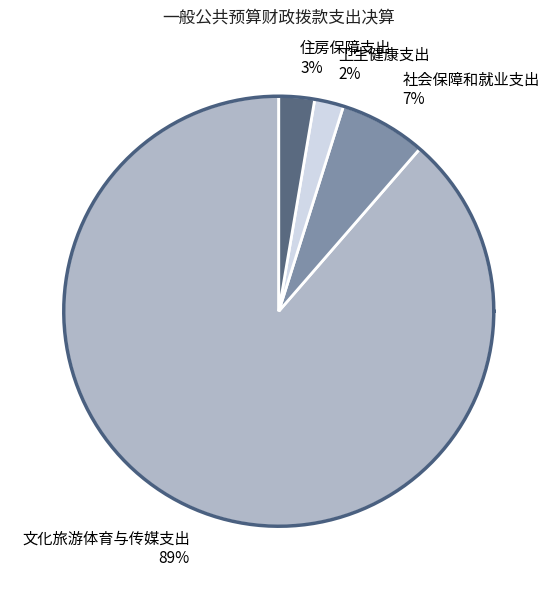

Rank the categories by value from highest to lowest.

文化旅游体育与传媒支出, 社会保障和就业支出, 住房保障支出, 卫生健康支出